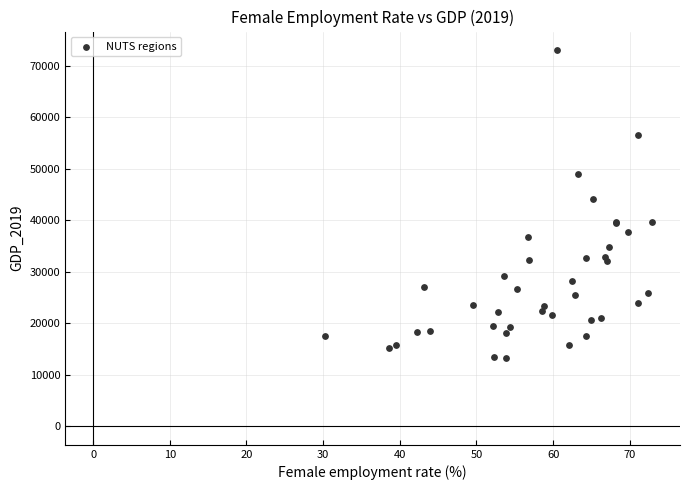

What Y value in the scatter plot is closest to 43100?

44100